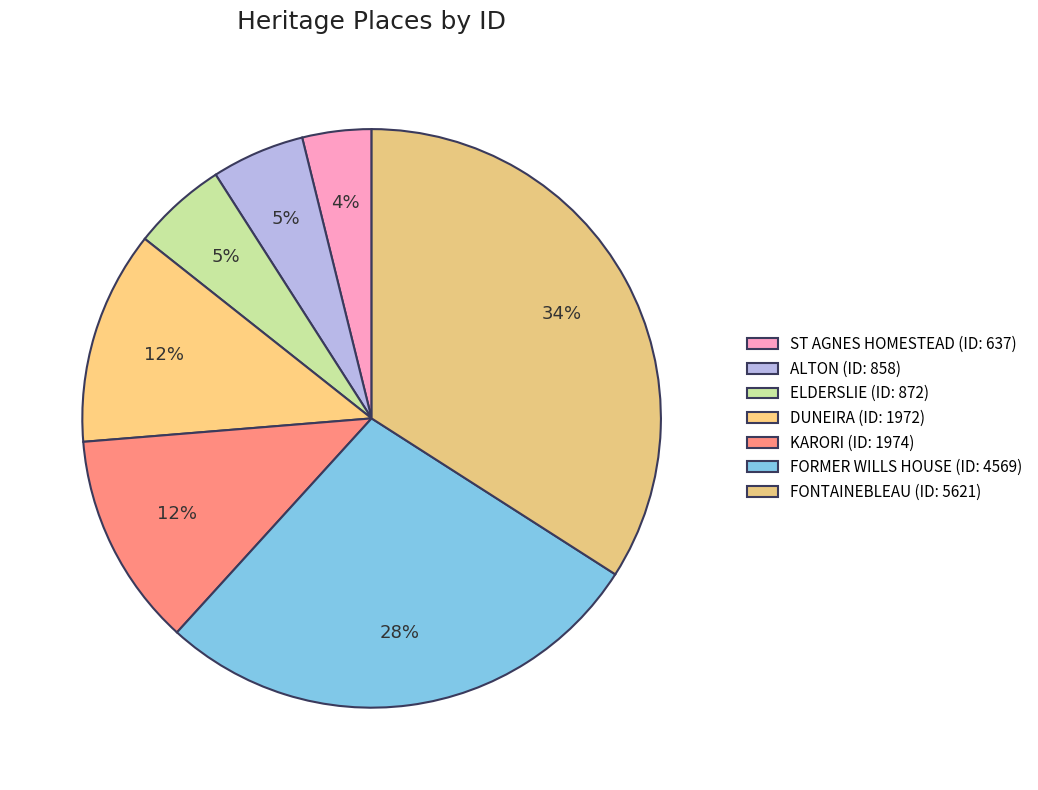

How many segments does this pie chart have?

7